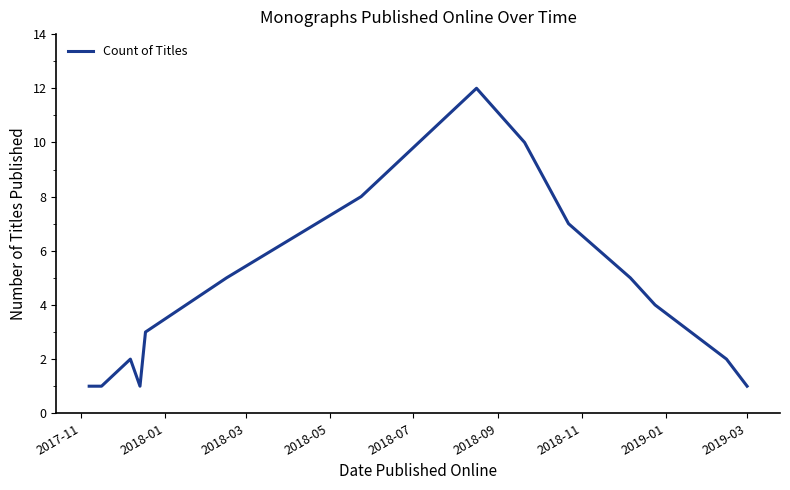

What is the difference between the maximum and minimum values?

11